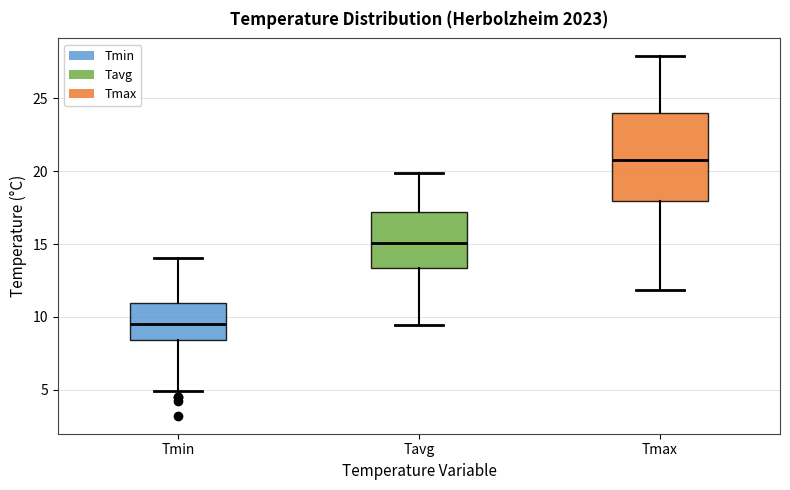

Reading left to right, read every box against the y-axis: the position of its median line, the range the box covers, and the ends of its whiskers. The values are not printed on the chart, so give them approximately, as read against the axis.

Tmin: median 9.5, box 8.5 to 11.0, whiskers 5.0 to 14.0
Tavg: median 15.0, box 13.5 to 17.0, whiskers 9.5 to 20.0
Tmax: median 21.0, box 18.0 to 24.0, whiskers 12.0 to 28.0